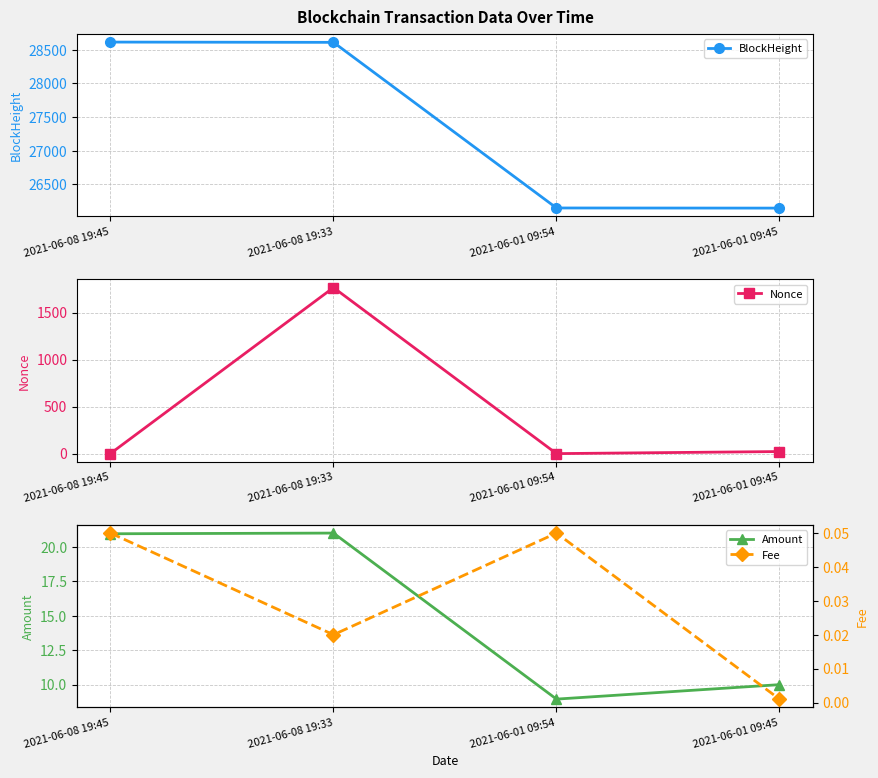

True or false: Nonce and Amount intersect in this chart.

True